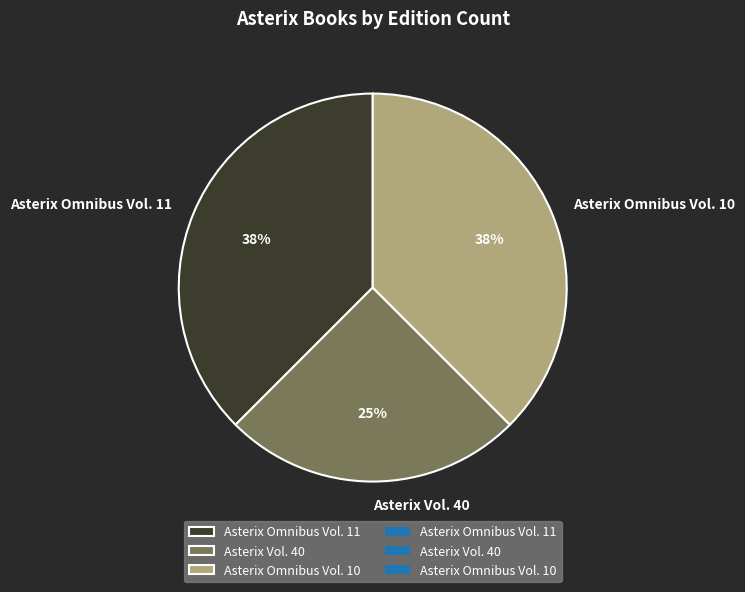

Does Asterix Omnibus Vol. 10 represent more than half of the total?

No